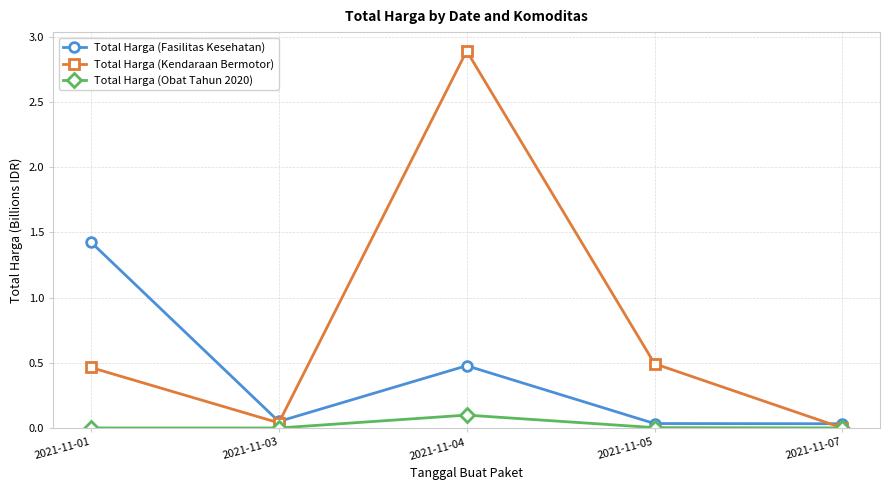

List the series in order of their peak value, lowest first.

Total Harga (Obat Tahun 2020), Total Harga (Fasilitas Kesehatan), Total Harga (Kendaraan Bermotor)